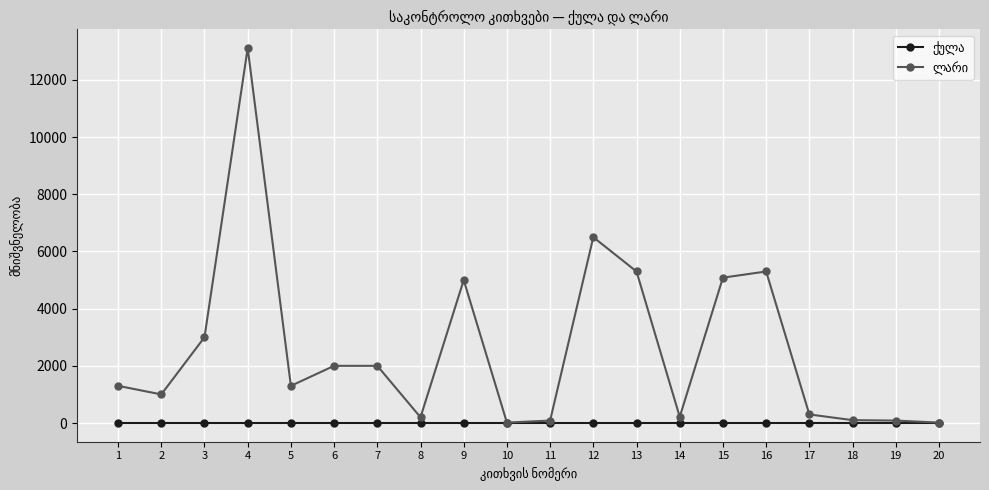

What is the maximum value shown in the chart?

13115